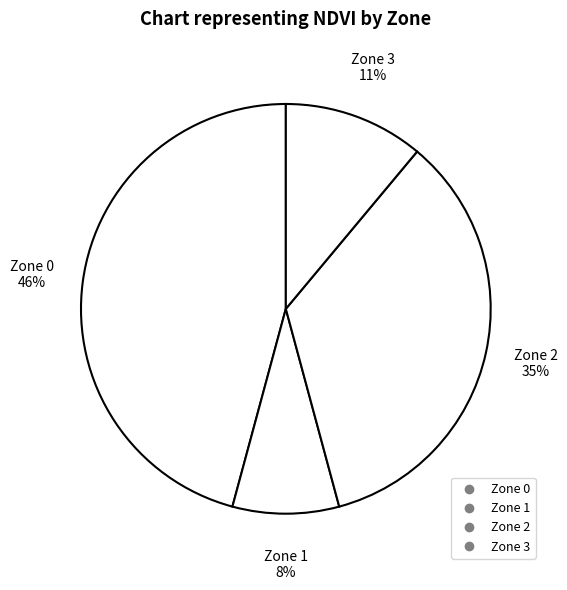

How much of the chart is everything except Zone 1?

91.6%